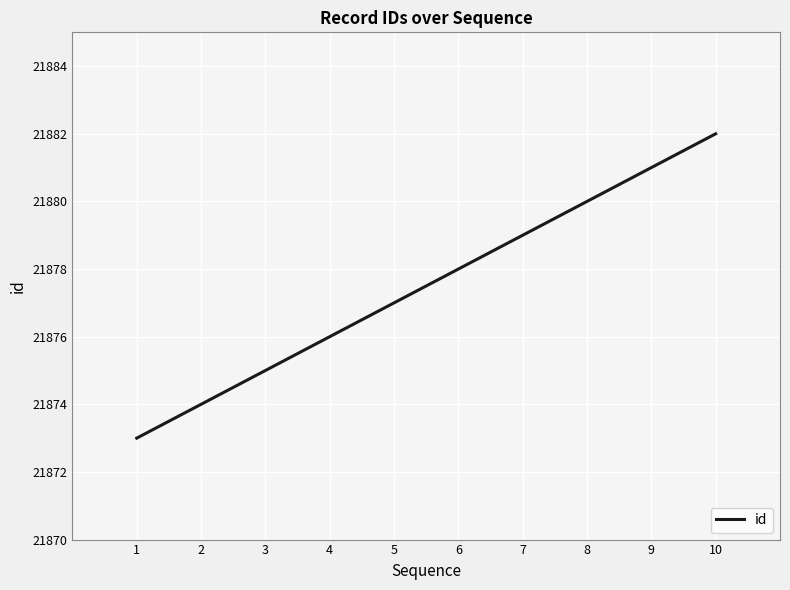

Is it true that the value at 3 is 21875?

True